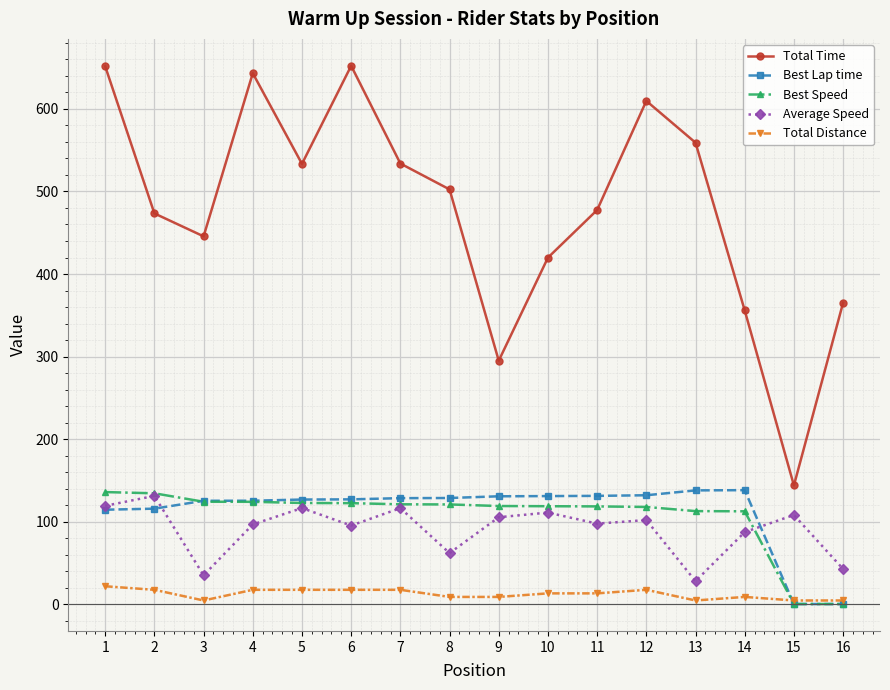

Where does the Total Time series first go above 502?

1